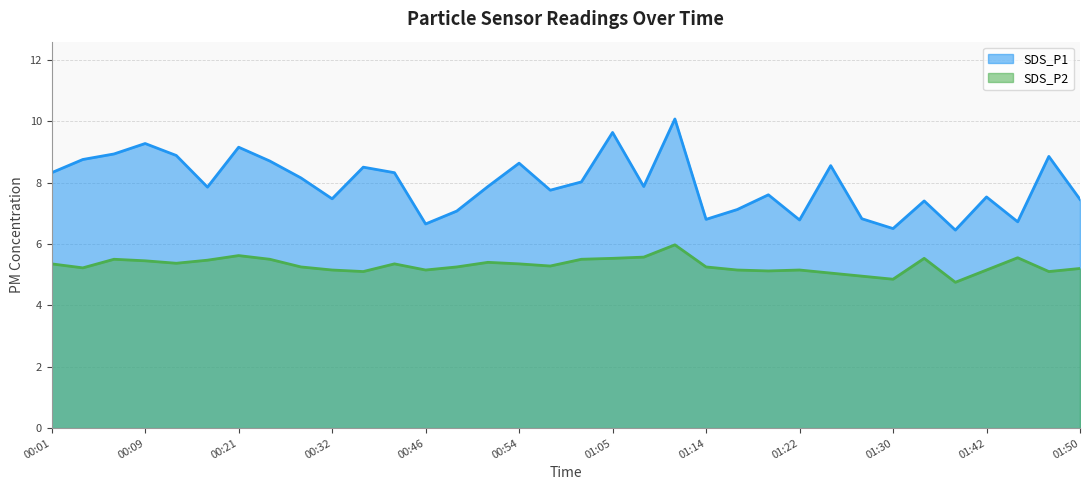

Is the value of SDS_P1 at 00:15 greater than the value of SDS_P2 at 01:02?

Yes